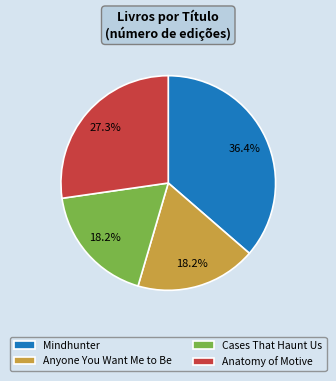

What percentage do Cases That Haunt Us and Mindhunter together represent?

54.5%